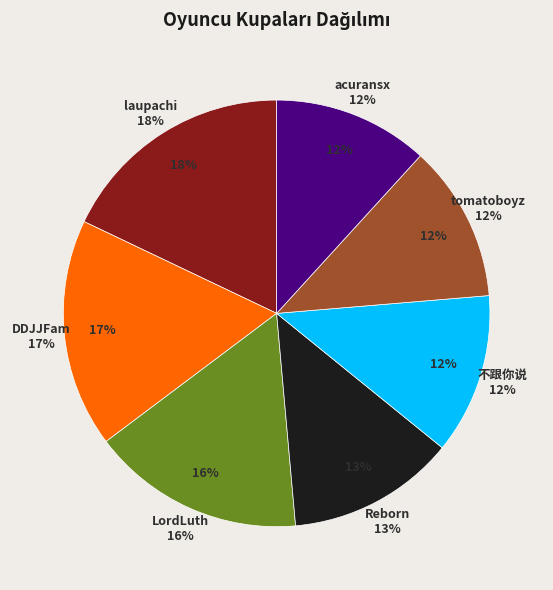

Which category has the smallest portion of the pie?

acuransx